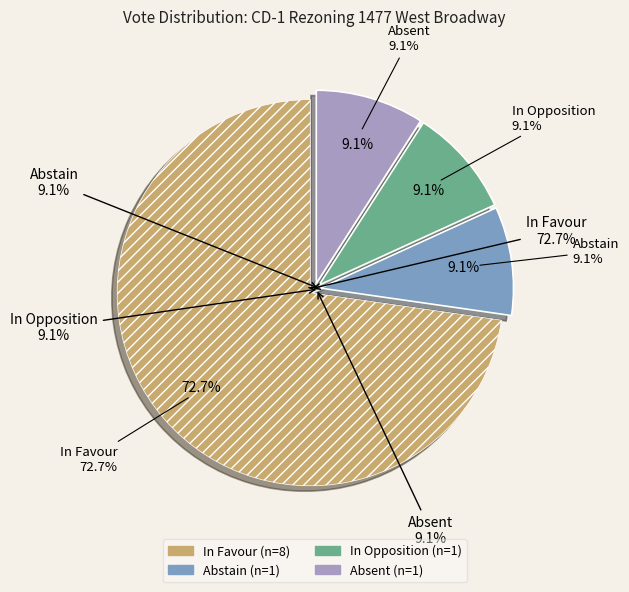

Combined, do Councillor M De Genova and Councillor A Carr account for over 50%?

No